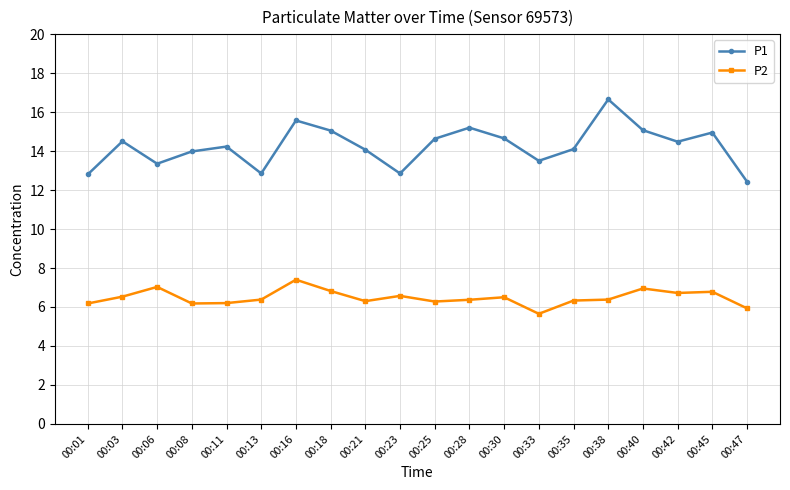

What is the sum of all P1 values?

284.9